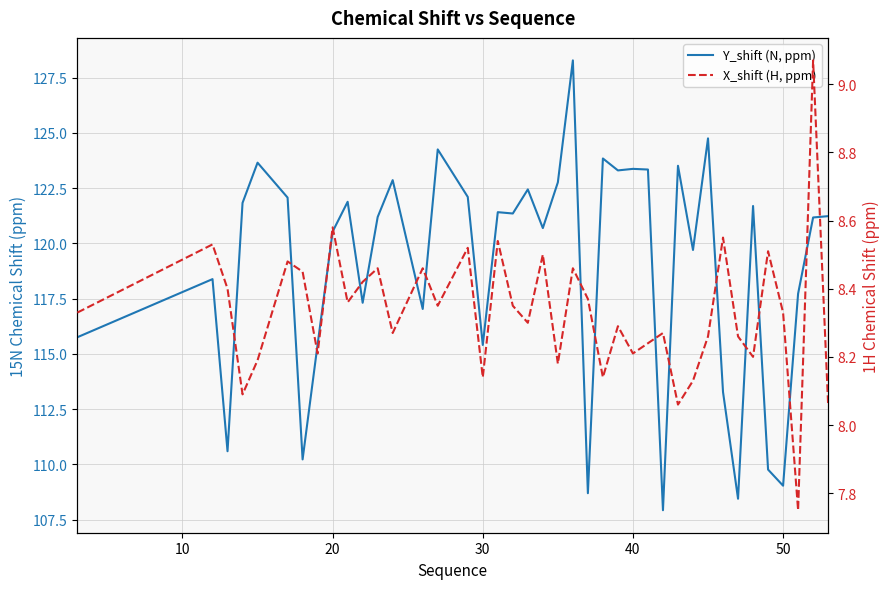

Between 20 and 40, which series saw the biggest shift?

Y_shift (N, ppm)